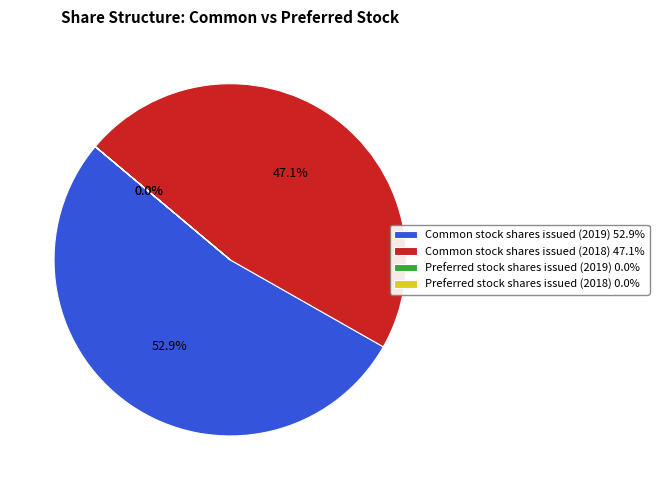

Does Common stock shares issued (2019) 52.9% account for over 50% of the chart?

Yes